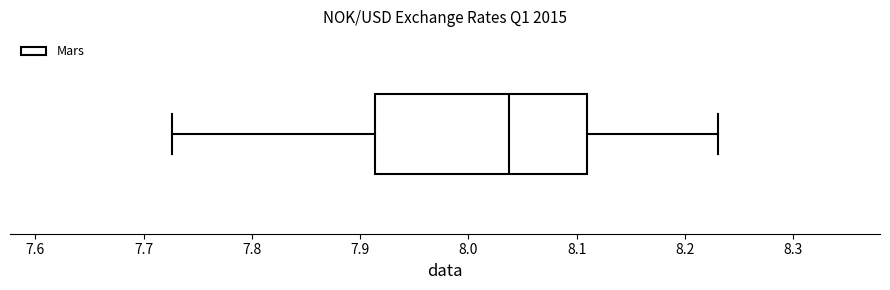

Transcribe this box plot: give where the median line is, the range the box spans, and where the two whiskers end, as read against the x-axis. The values are not printed on the chart, so give them approximately, as read against the axis.

median 8.04, box 7.91 to 8.11, whiskers 7.73 to 8.23